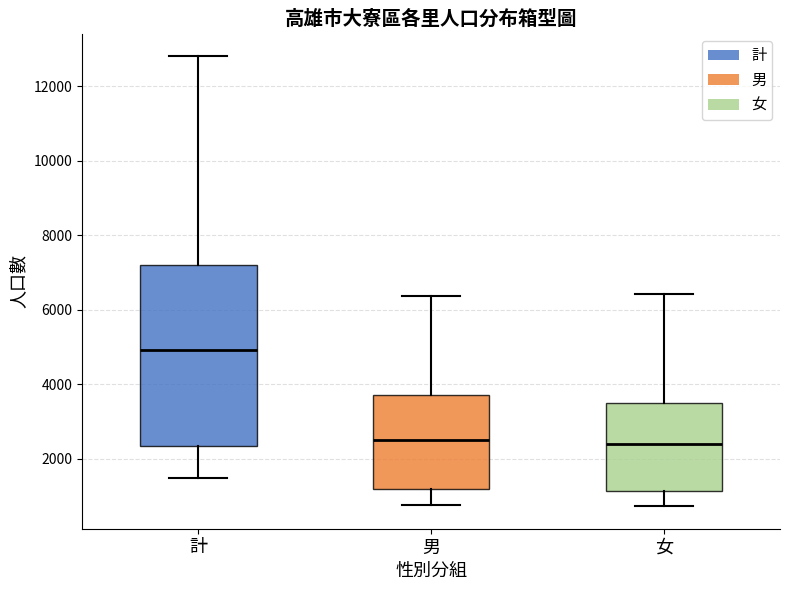

Reading left to right, transcribe this box plot: for each box, give where its median line is, the range the box spans, and where its two whiskers end, as read against the y-axis. The values are not printed on the chart, so give them approximately, as read against the axis.

計: median 5000, box 2400 to 7200, whiskers 1400 to 12800
男: median 2600, box 1200 to 3800, whiskers 800 to 6400
女: median 2400, box 1200 to 3600, whiskers 800 to 6400